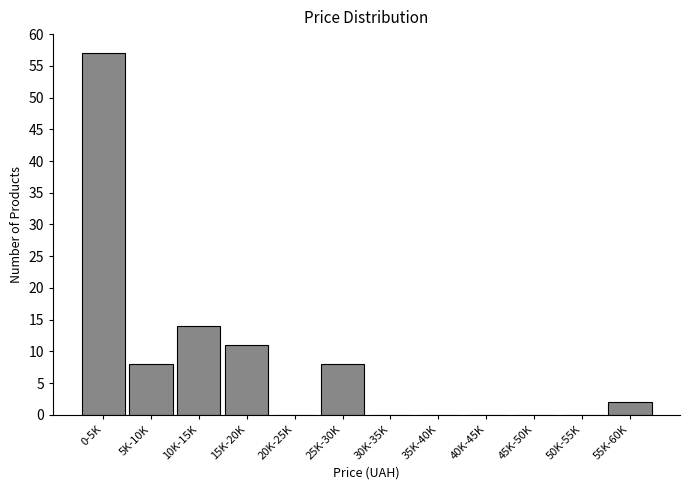

Reading right to left, what are all the values shown in this chart?

55K-60K=2	50K-55K=0	45K-50K=0	40K-45K=0	35K-40K=0	30K-35K=0	25K-30K=8	20K-25K=0	15K-20K=11	10K-15K=14	5K-10K=8	0-5K=57